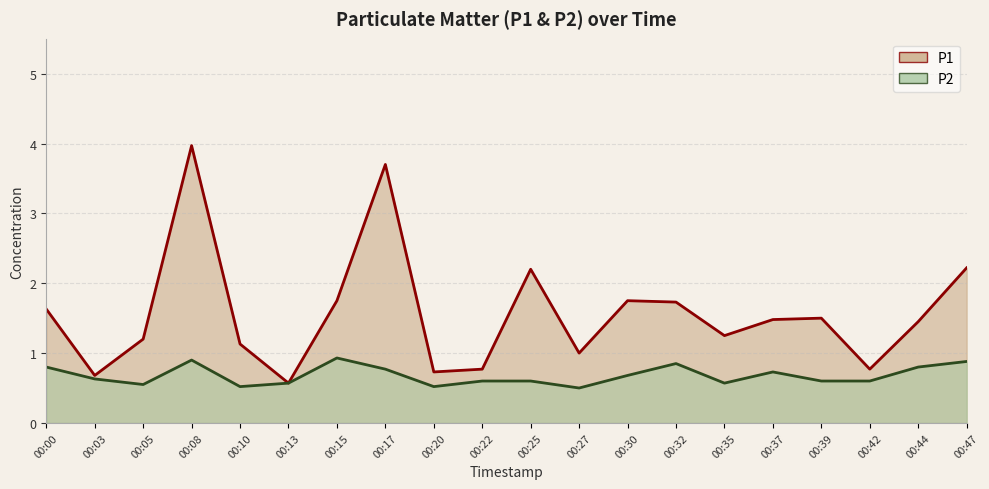

Is the value of P2 at 00:32 greater than the value of P1 at 00:13?

Yes